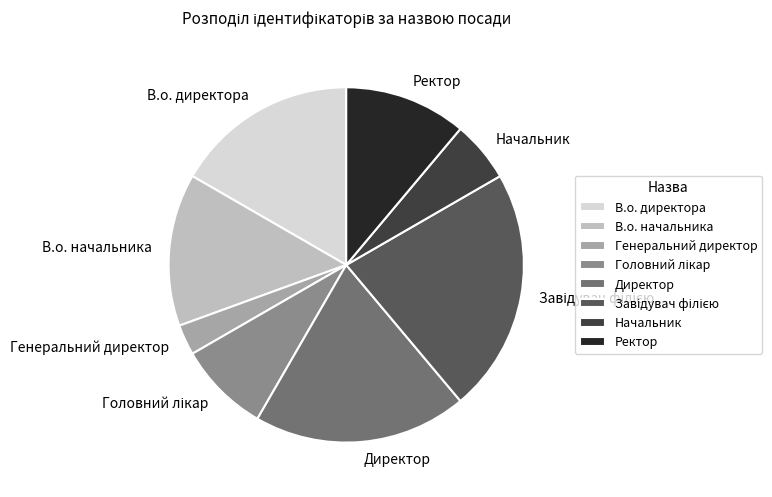

Which slice is the smallest?

Генеральний директор